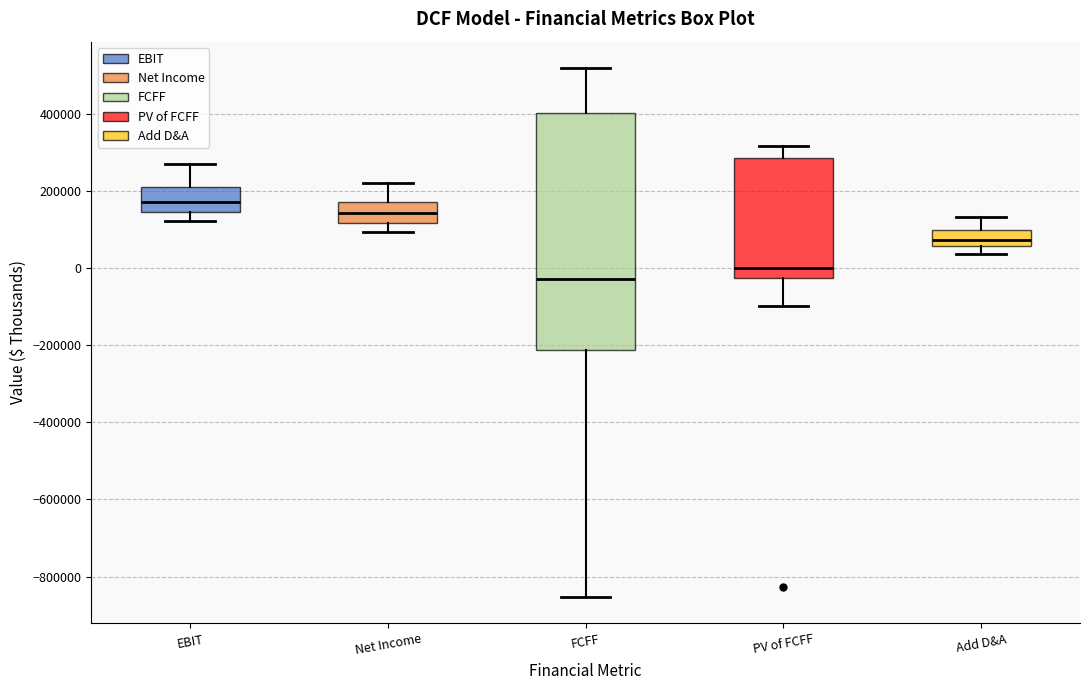

Comparing the boxes themselves (not the whiskers), which one is the tallest?

FCFF